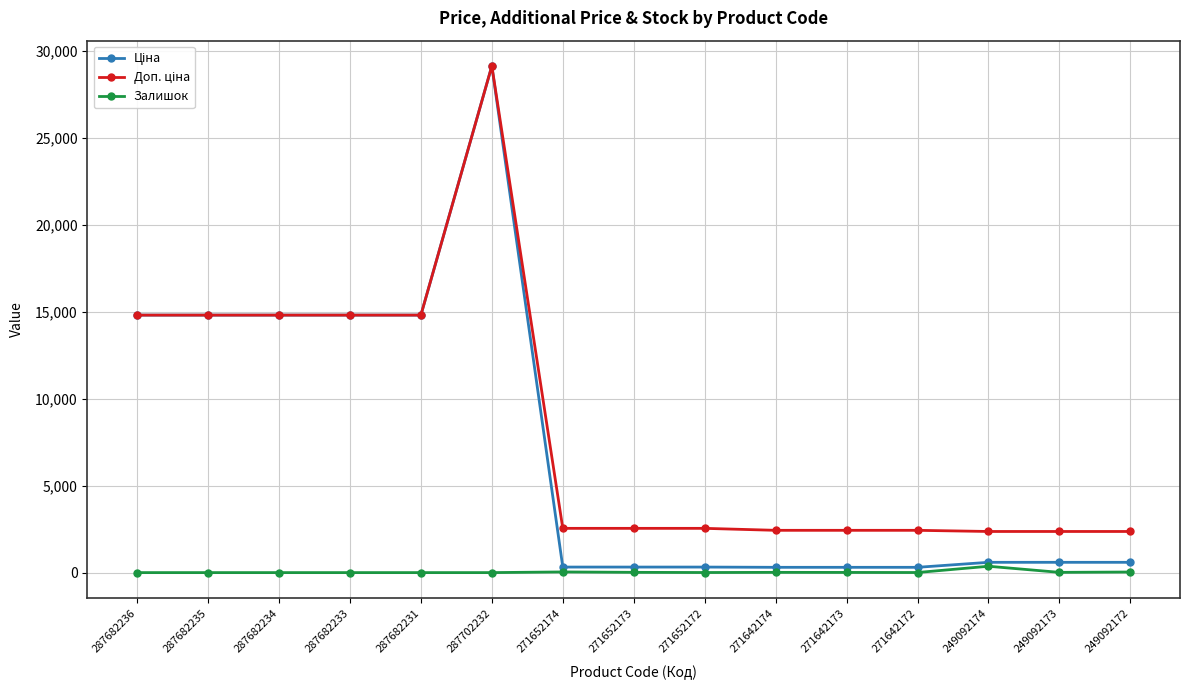

What is the spread (max minus min) of values at 287682234?

14817.6